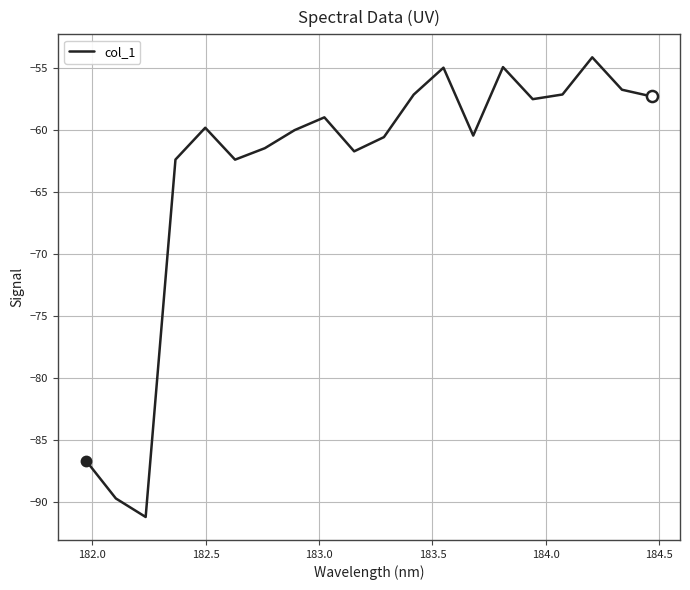

How many categories are shown in the chart?

20